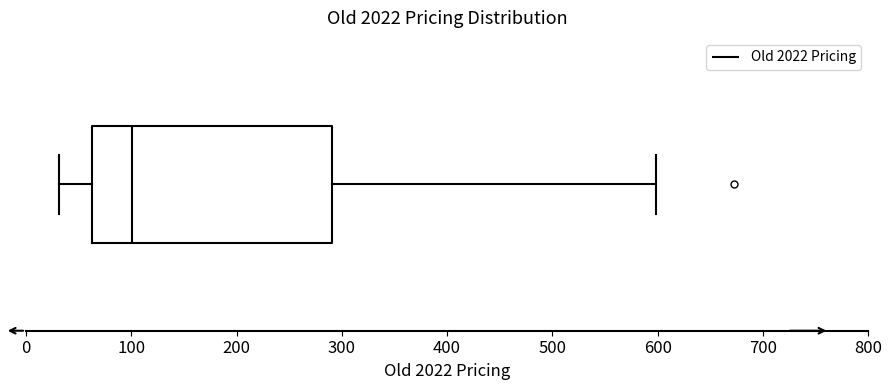

Transcribe this box plot: give where the median line is, the range the box spans, and where the two whiskers end, as read against the x-axis. The values are not printed on the chart, so give them approximately, as read against the axis.

median 100, box 60 to 290, whiskers 30 to 600